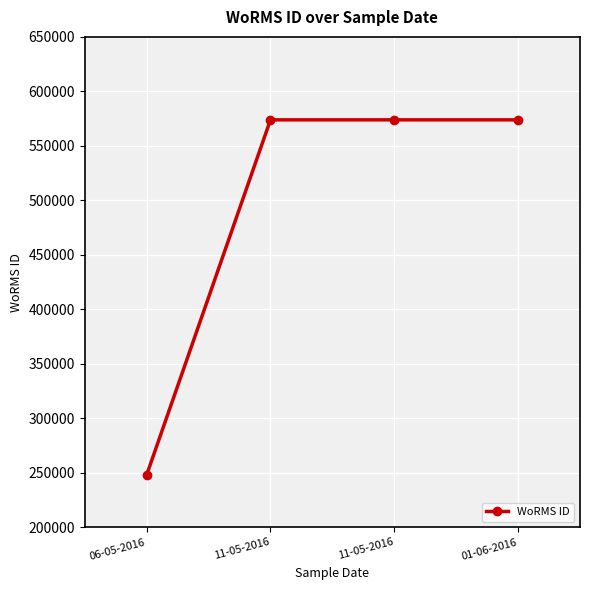

What is the change in value from 06-05-2016 to 11-05-2016?

+325760